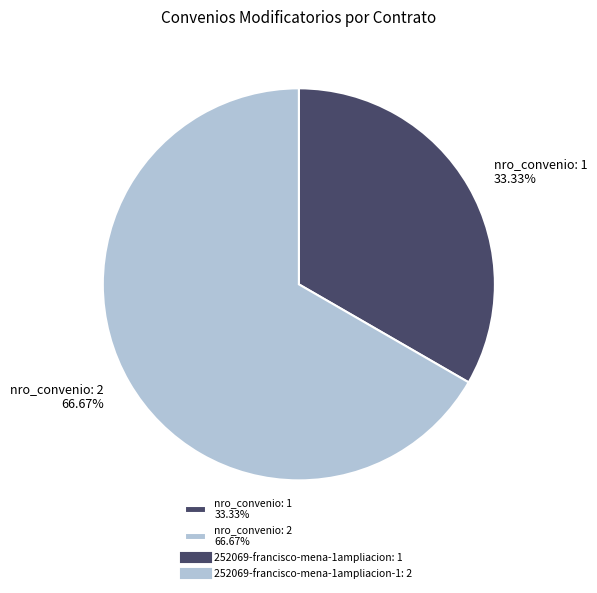

Between nro_convenio: 1 33.33% and nro_convenio: 2 66.67%, which is larger?

nro_convenio: 2 66.67%